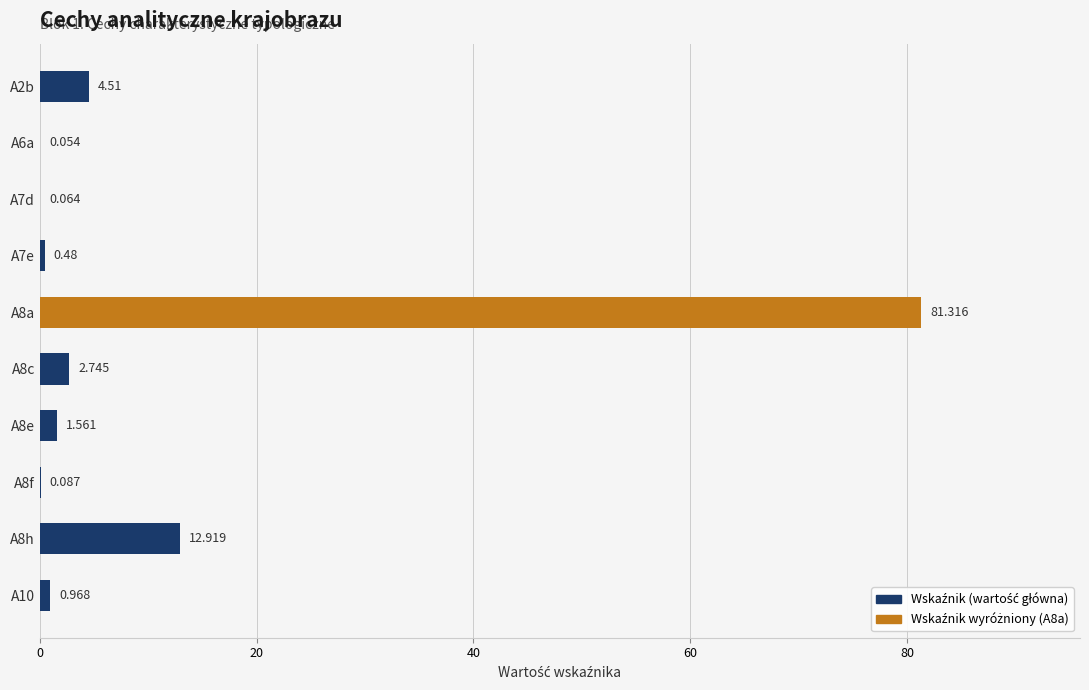

What is the average value?

10.5